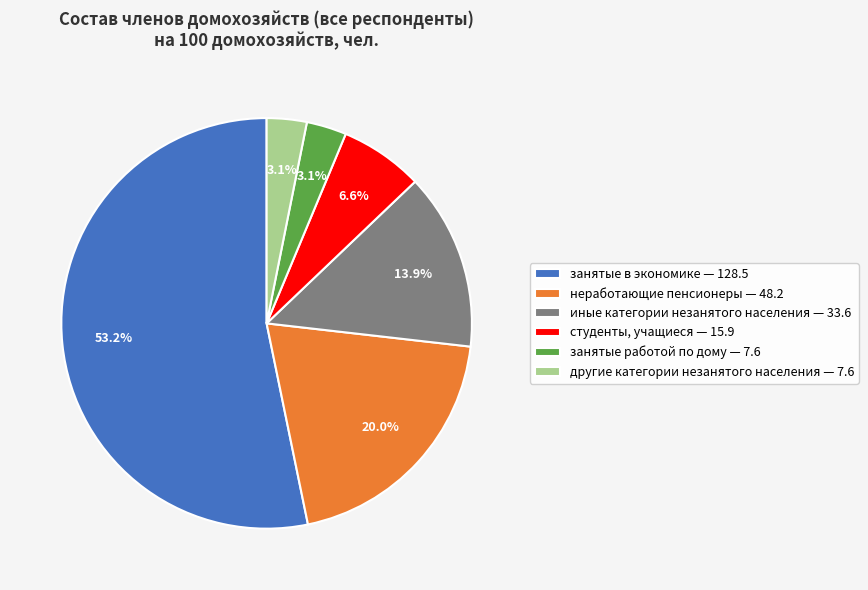

Count the number of slices in the pie.

6